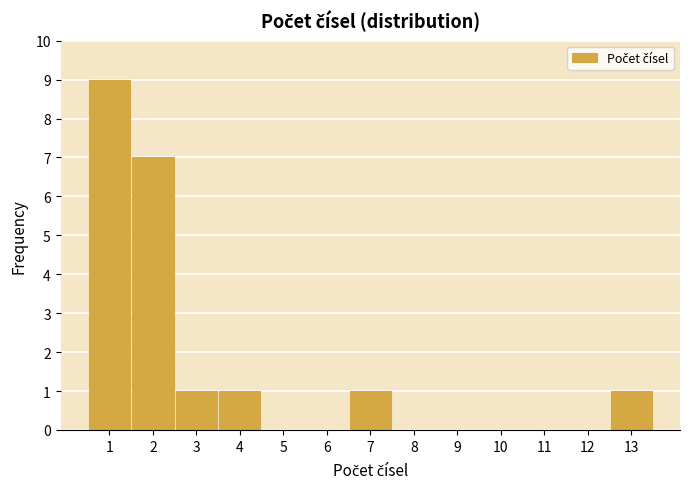

Reading left to right, transcribe this chart: for each bar, give the range it covers on the x-axis and its height. The values are not printed on the chart, so give them approximately, as read against the axis.

0.5 to 1.5: 9
1.5 to 2.5: 7
2.5 to 3.5: 1
3.5 to 4.5: 1
4.5 to 5.5: 0
5.5 to 6.5: 0
6.5 to 7.5: 1
7.5 to 8.5: 0
8.5 to 9.5: 0
9.5 to 10.5: 0
10.5 to 11.5: 0
11.5 to 12.5: 0
12.5 to 13.5: 1